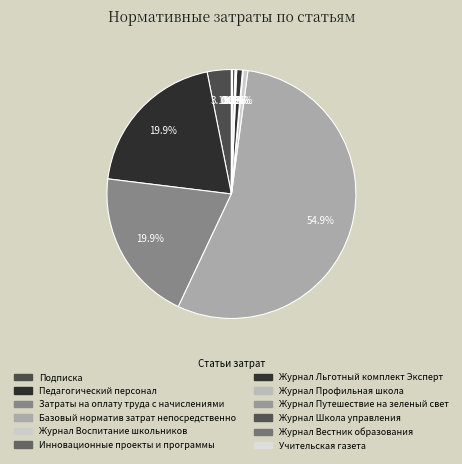

To the nearest percent, what is the difference between the largest and smallest slice percentages?

55%